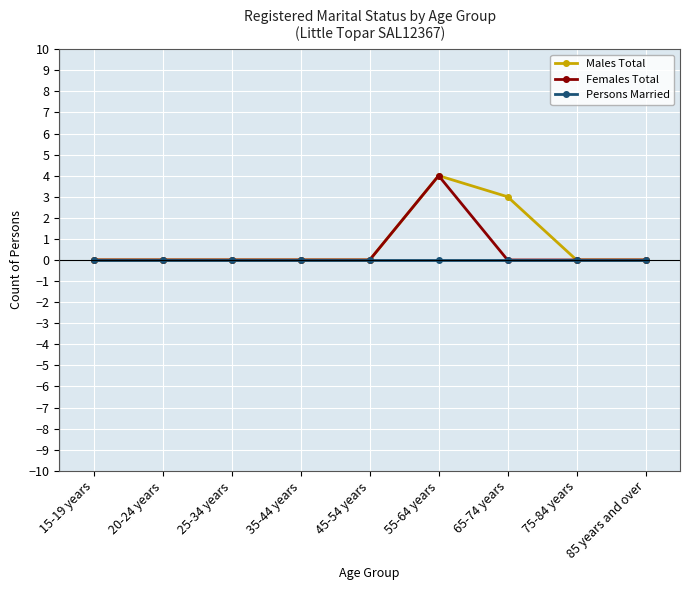

True or false: Females Total has more than 0 points higher than both neighbors.

True